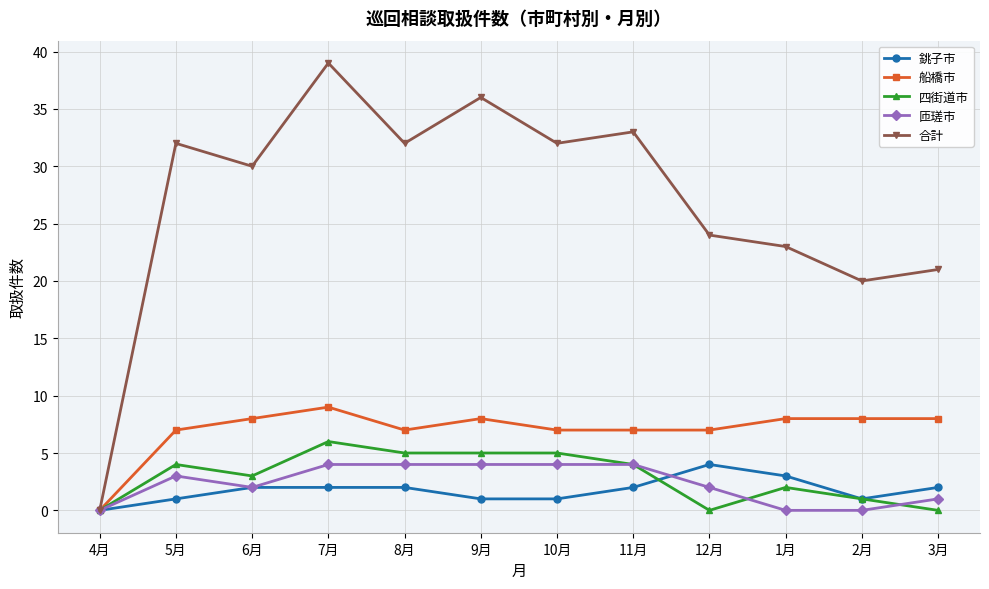

What is the label of the 1st point from the right?

3月